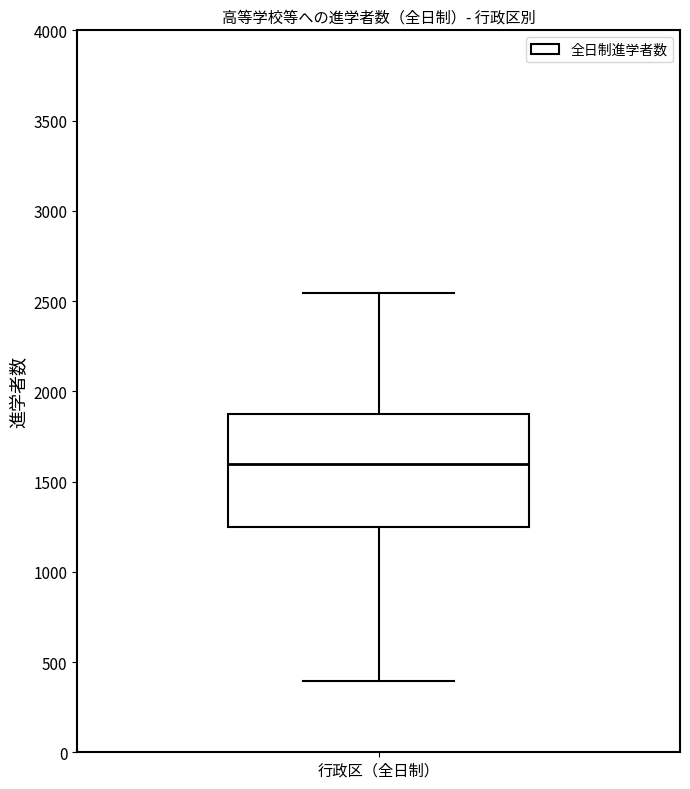

Read this box plot against the y-axis: the position of the median line, the range covered by the box, and the ends of both whiskers. The values are not printed on the chart, so give them approximately, as read against the axis.

median 1600, box 1250 to 1900, whiskers 400 to 2550